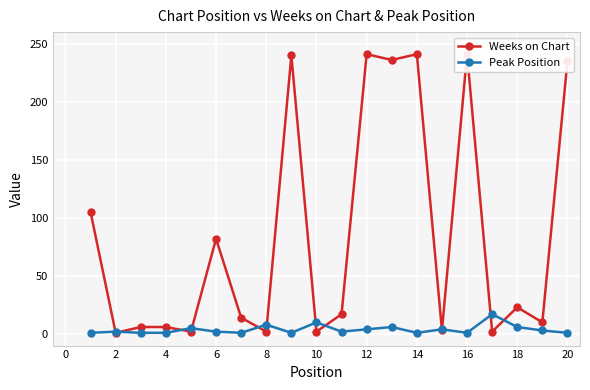

How many interior local peaks does the Peak Position series have?

7